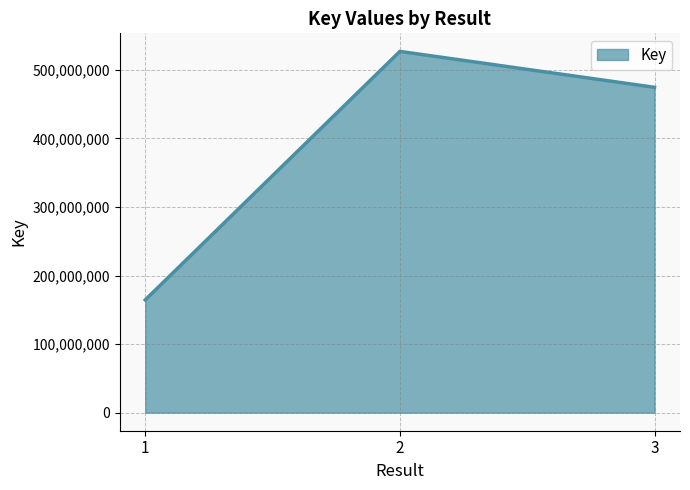

Between 1 and 2, which is larger?

2